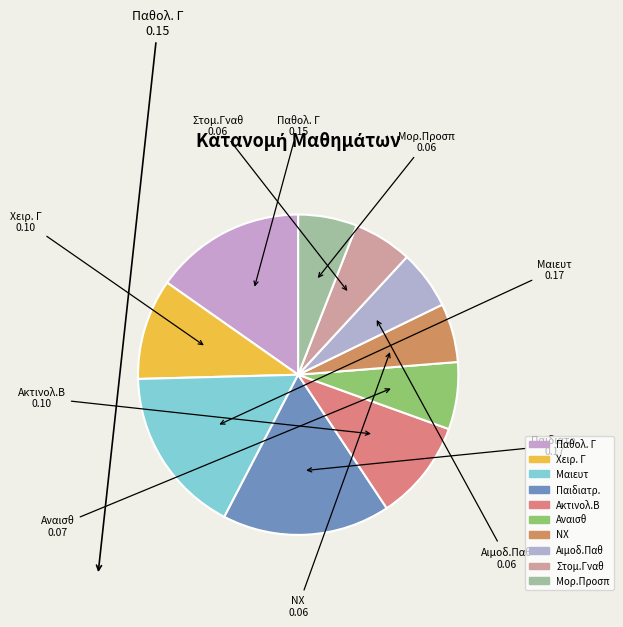

Do Ακτινολ.Β and ΝΧ together represent more than half of the pie?

No